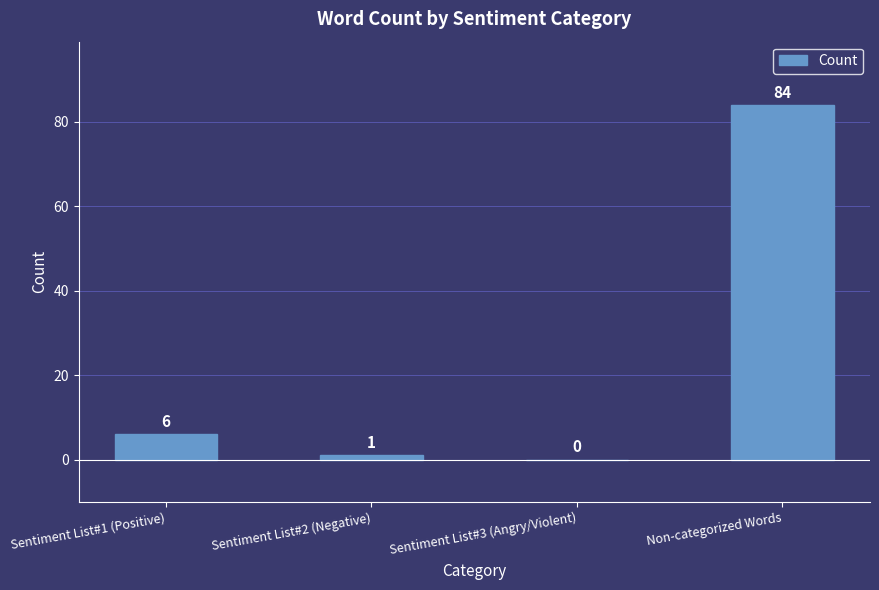

The chart shows a value of 84 at Non-categorized Words. True or false?

True